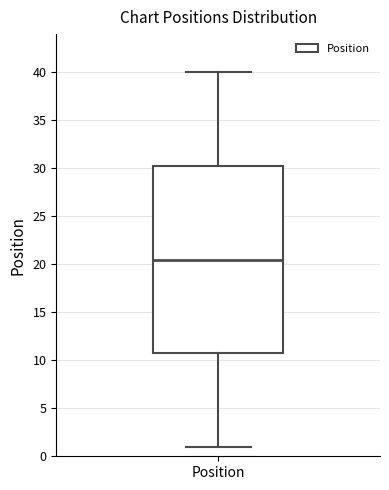

Transcribe this box plot: give where the median line is, the range the box spans, and where the two whiskers end, as read against the y-axis. The values are not printed on the chart, so give them approximately, as read against the axis.

median 20.5, box 11.0 to 30.5, whiskers 1.0 to 40.0